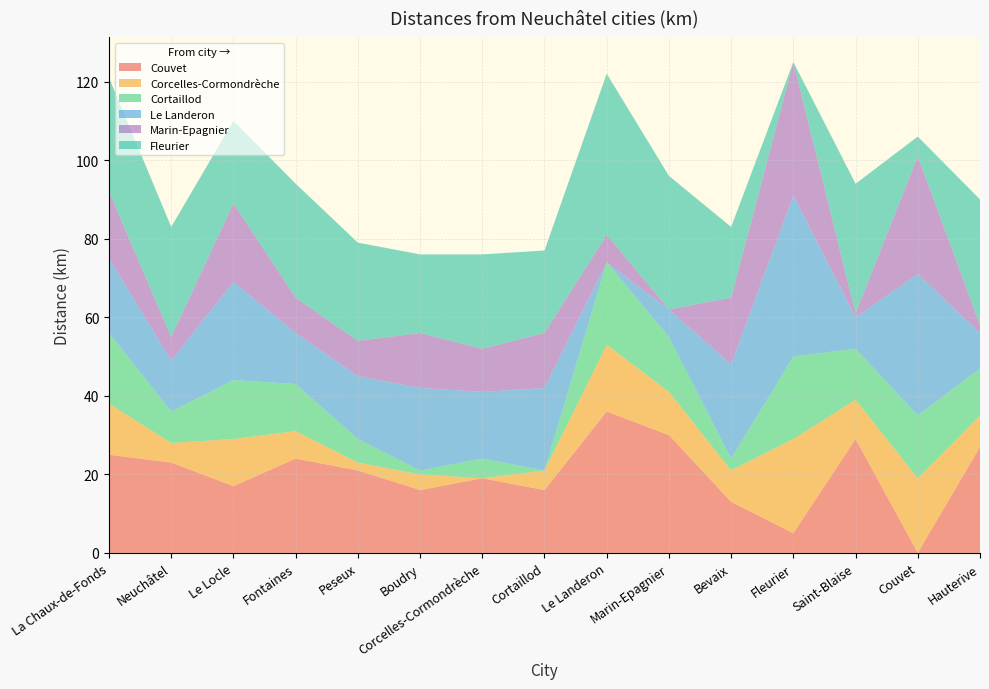

Reading right to left, transcribe all the data shown in this chart.

Couvet: Hauterive=27	Couvet=0	Saint-Blaise=29	Fleurier=5	Bevaix=13	Marin-Epagnier=30	Le Landeron=36	Cortaillod=16	Corcelles-Cormondrèche=19	Boudry=16	Peseux=21	Fontaines=24	Le Locle=17	Neuchâtel=23	La Chaux-de-Fonds=25
Corcelles-Cormondrèche: Hauterive=8	Couvet=19	Saint-Blaise=10	Fleurier=24	Bevaix=8	Marin-Epagnier=11	Le Landeron=17	Cortaillod=5	Corcelles-Cormondrèche=0	Boudry=4	Peseux=2	Fontaines=7	Le Locle=12	Neuchâtel=5	La Chaux-de-Fonds=13
Cortaillod: Hauterive=12	Couvet=16	Saint-Blaise=13	Fleurier=21	Bevaix=3	Marin-Epagnier=14	Le Landeron=21	Cortaillod=0	Corcelles-Cormondrèche=5	Boudry=1	Peseux=6	Fontaines=12	Le Locle=15	Neuchâtel=8	La Chaux-de-Fonds=18
Le Landeron: Hauterive=9	Couvet=36	Saint-Blaise=8	Fleurier=41	Bevaix=24	Marin-Epagnier=7	Le Landeron=0	Cortaillod=21	Corcelles-Cormondrèche=17	Boudry=21	Peseux=16	Fontaines=13	Le Locle=25	Neuchâtel=13	La Chaux-de-Fonds=19
Marin-Epagnier: Hauterive=2	Couvet=30	Saint-Blaise=1	Fleurier=34	Bevaix=17	Marin-Epagnier=0	Le Landeron=7	Cortaillod=14	Corcelles-Cormondrèche=11	Boudry=14	Peseux=9	Fontaines=9	Le Locle=20	Neuchâtel=6	La Chaux-de-Fonds=17
Fleurier: Hauterive=32	Couvet=5	Saint-Blaise=33	Fleurier=0	Bevaix=18	Marin-Epagnier=34	Le Landeron=41	Cortaillod=21	Corcelles-Cormondrèche=24	Boudry=20	Peseux=25	Fontaines=29	Le Locle=21	Neuchâtel=28	La Chaux-de-Fonds=29